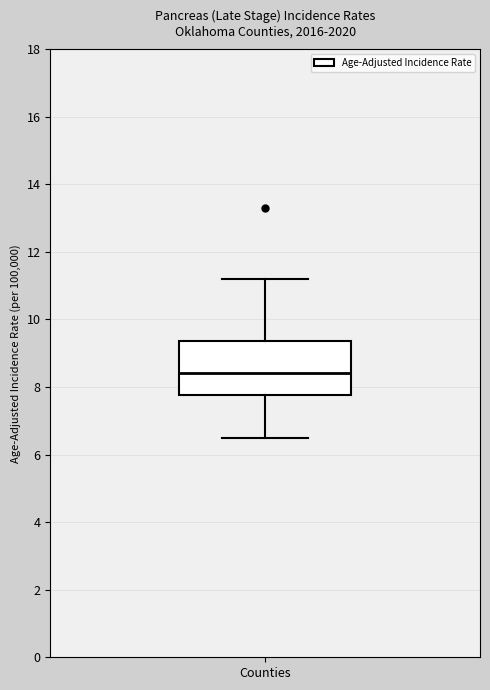

Read this box plot against the y-axis: the position of the median line, the range covered by the box, and the ends of both whiskers. The values are not printed on the chart, so give them approximately, as read against the axis.

median 8.4, box 7.8 to 9.4, whiskers 6.6 to 11.2